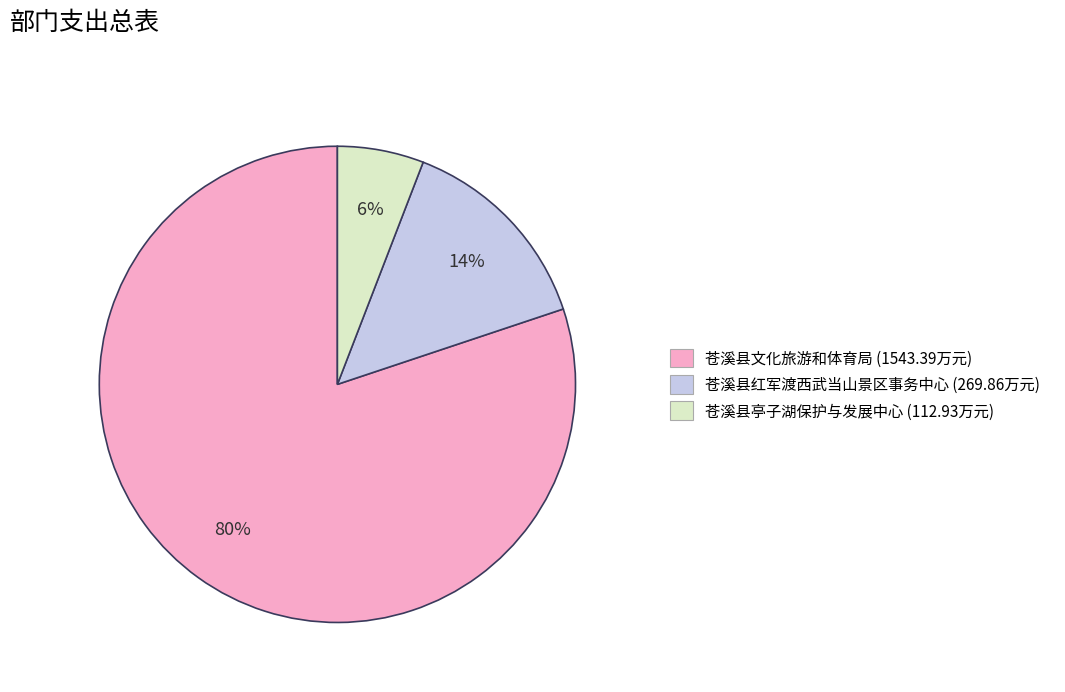

To the nearest percent, what portion does 苍溪县亭子湖保护与发展中心 represent?

6%